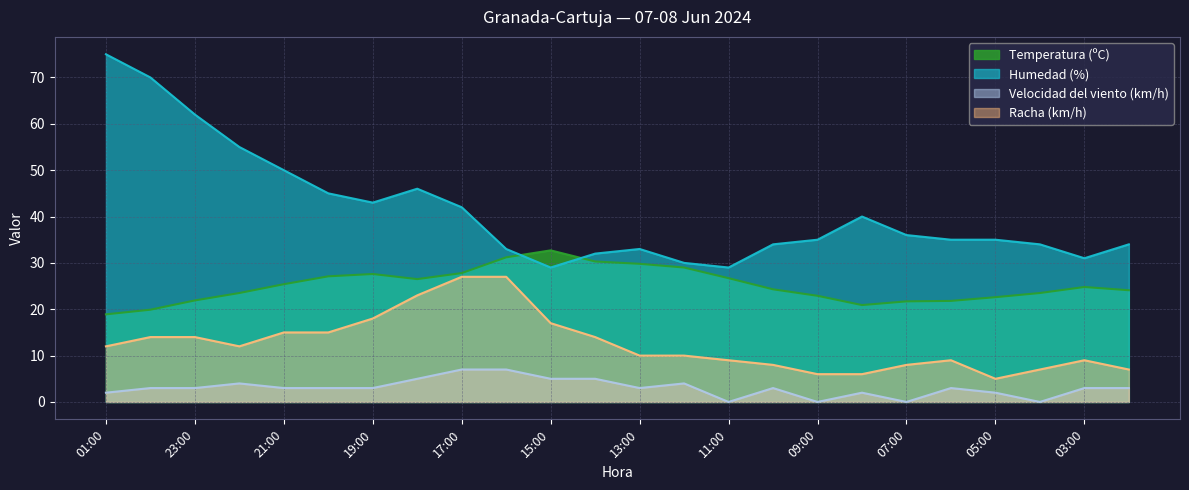

At which category is the sum across all series the highest?

01:00